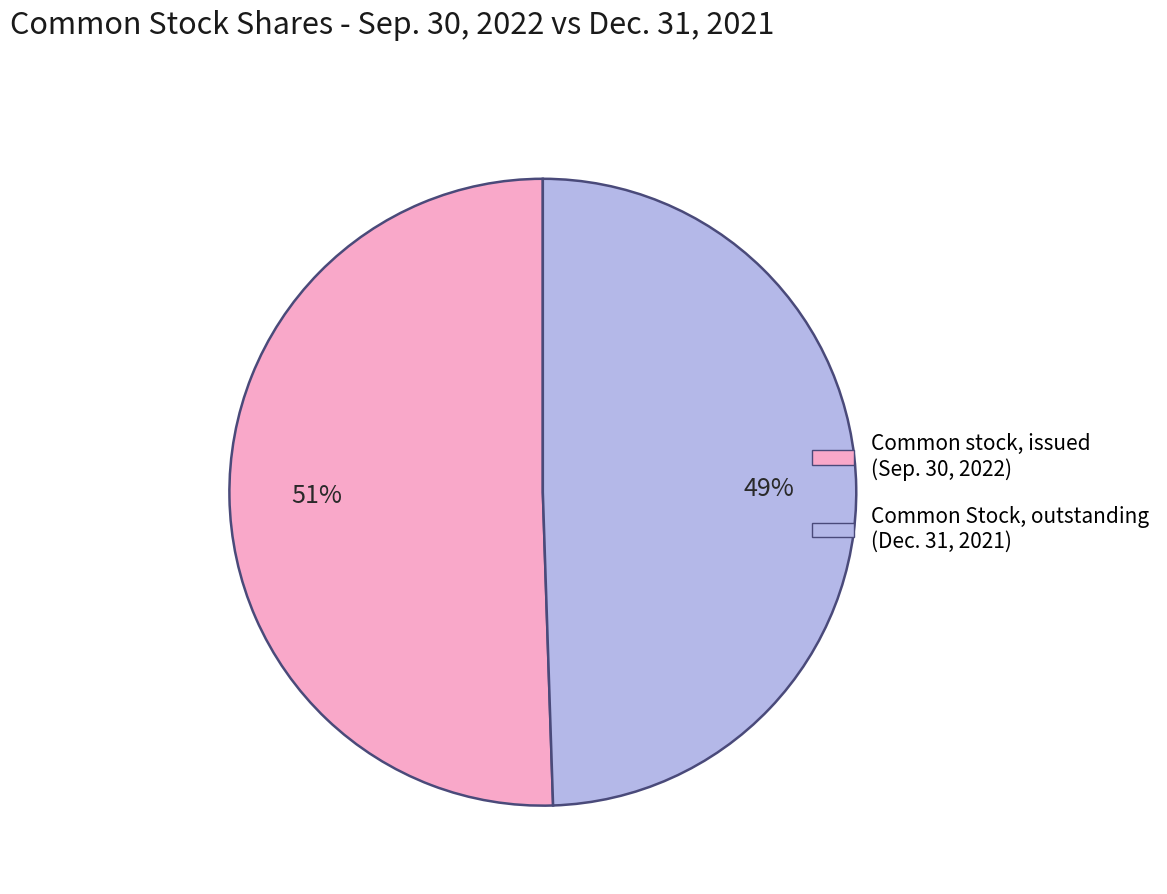

Is there a majority slice in this chart?

Yes